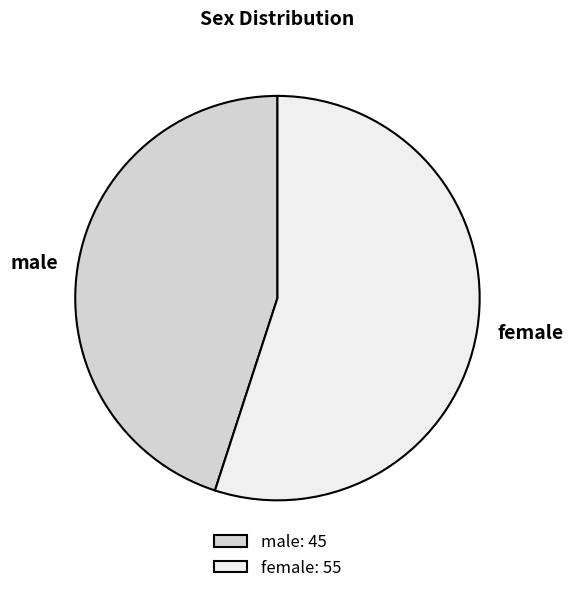

Count the number of slices in the pie.

2